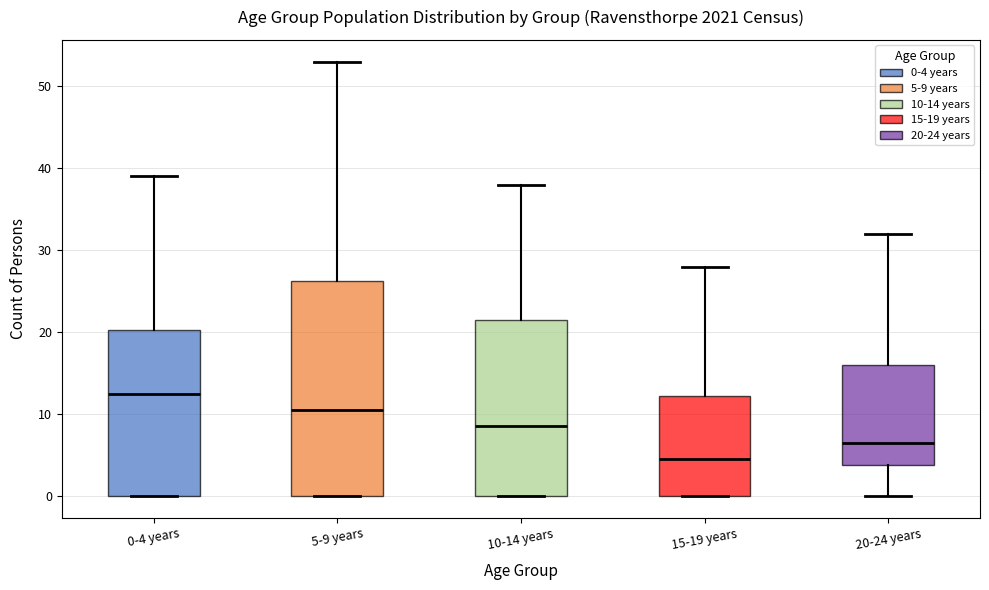

Where does the median line of the box for 15-19 years sit on the y-axis? The values are not printed on the chart, so give them approximately, as read against the axis.

5